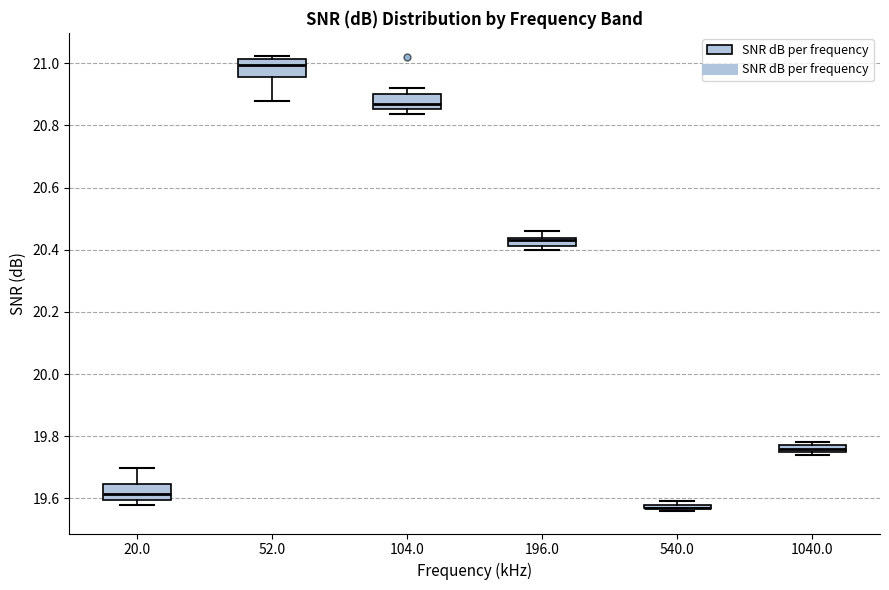

Where is the upper edge of the box at x = 104.0 on the y-axis? The values are not printed on the chart, so give them approximately, as read against the axis.

20.90